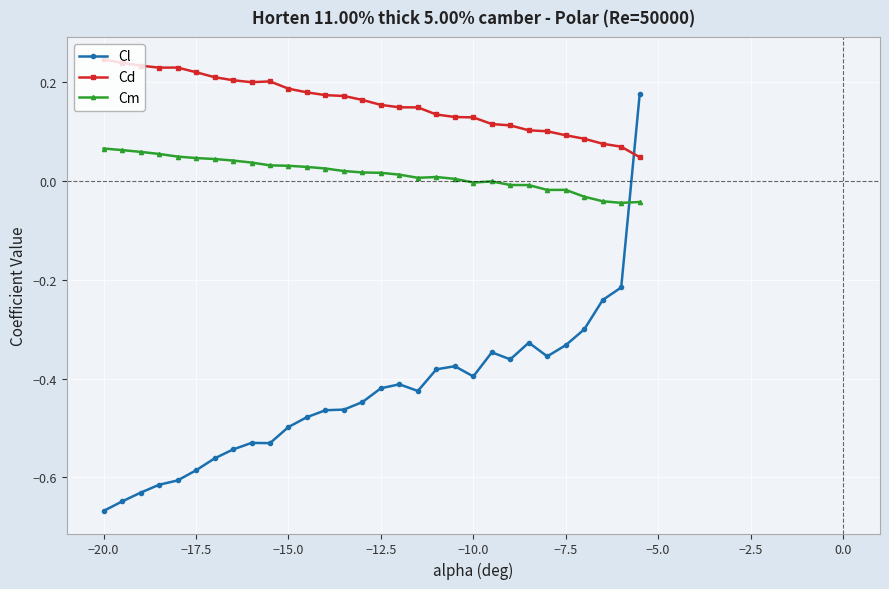

Which series has the largest total across all categories?

Cd